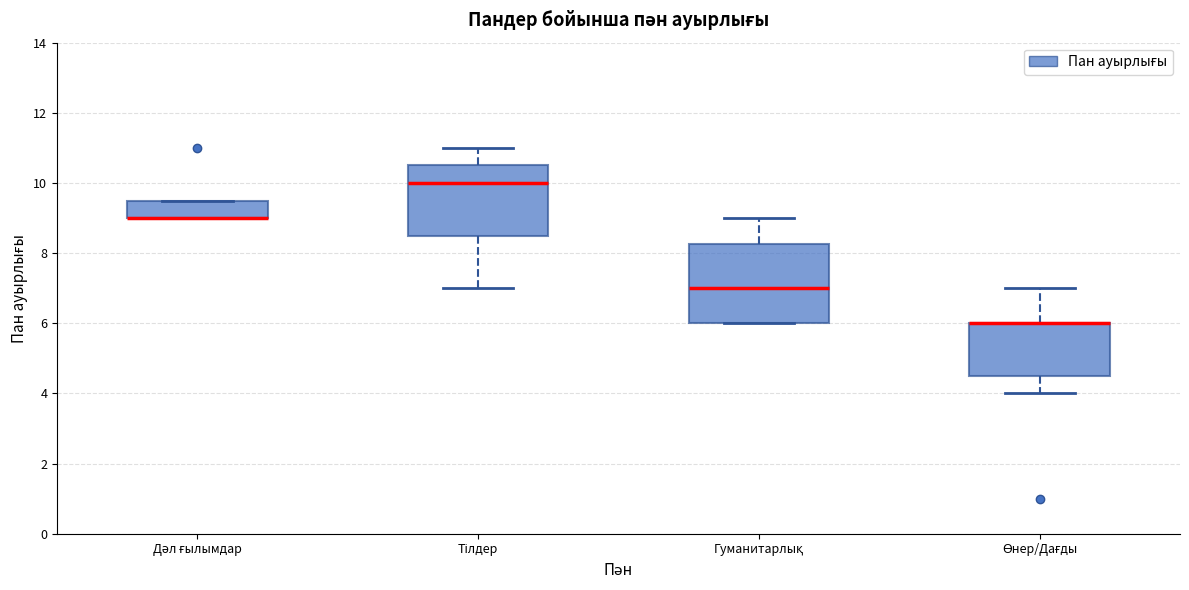

Where does the median line of the box for Гуманитарлық sit on the y-axis? The values are not printed on the chart, so give them approximately, as read against the axis.

7.0